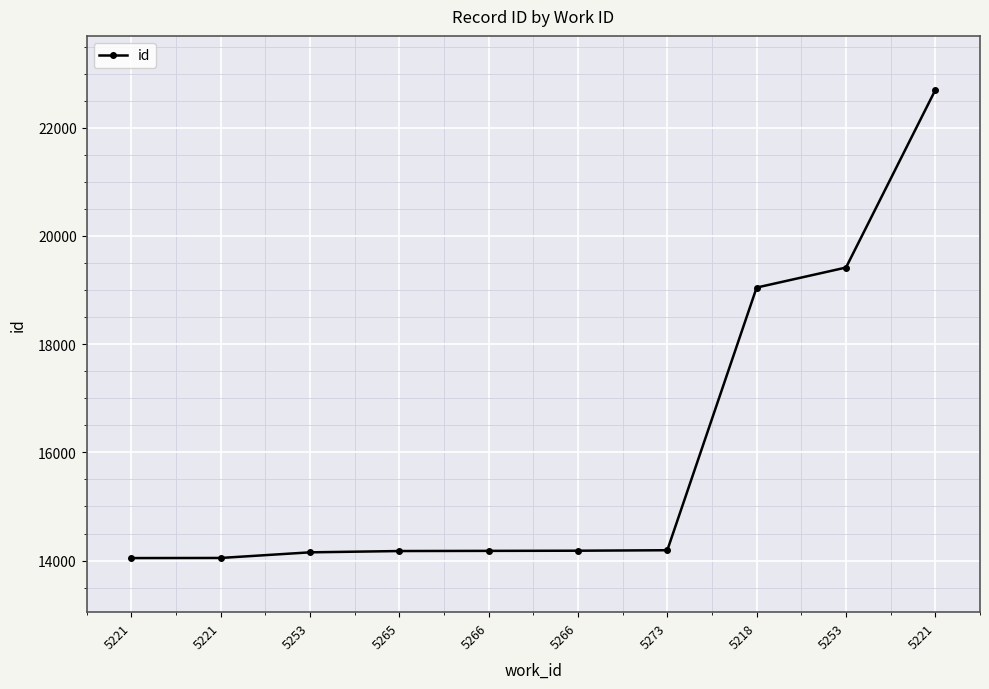

Count the number of data series in this chart.

1